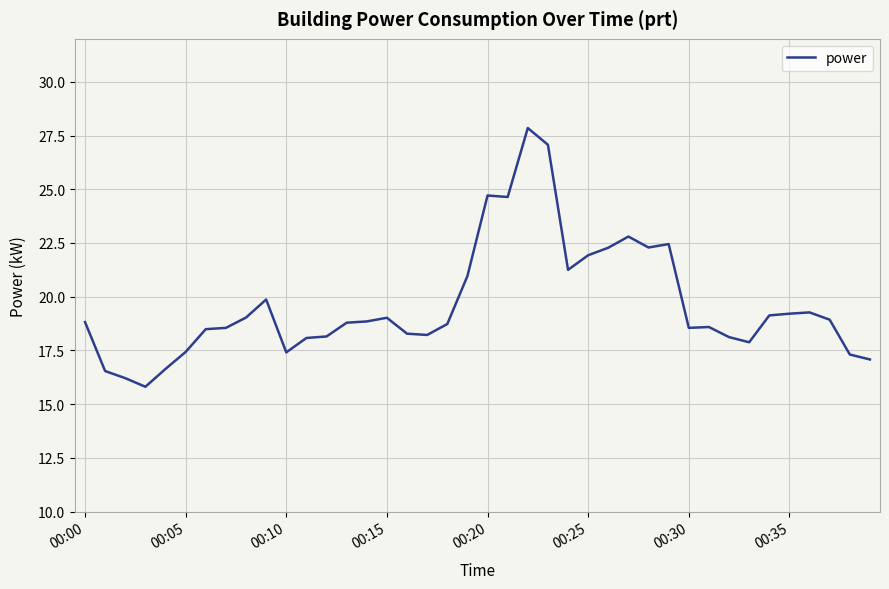

What is the maximum value shown in the chart?

27.9